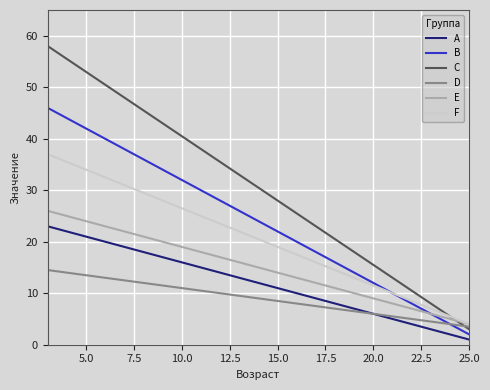

Which series has the widest spread of values?

C